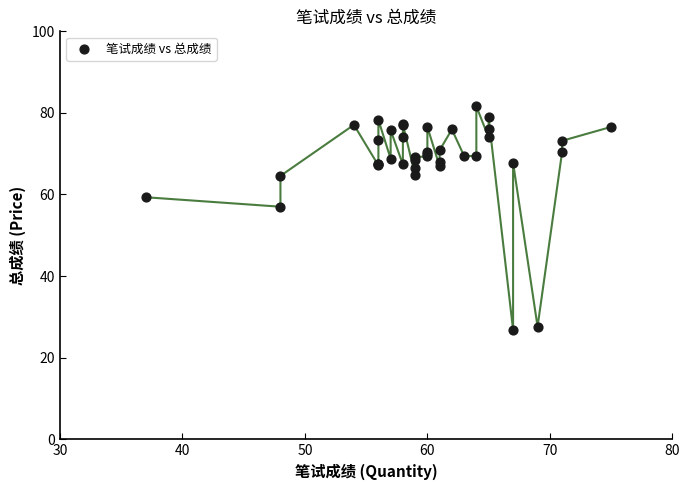

What Y value in the scatter plot is closest to 54?

57.0